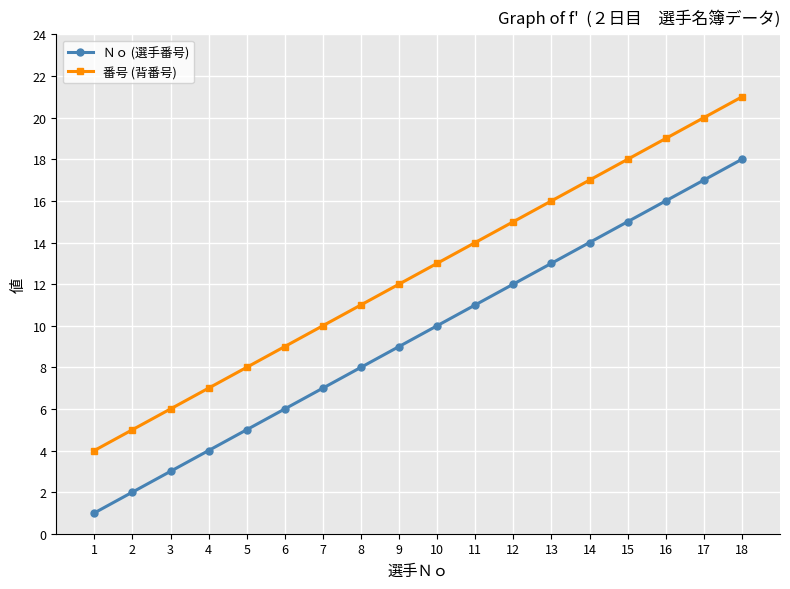

True or false: 番号 (背番号) and Ｎｏ (選手番号) cross at least once.

False